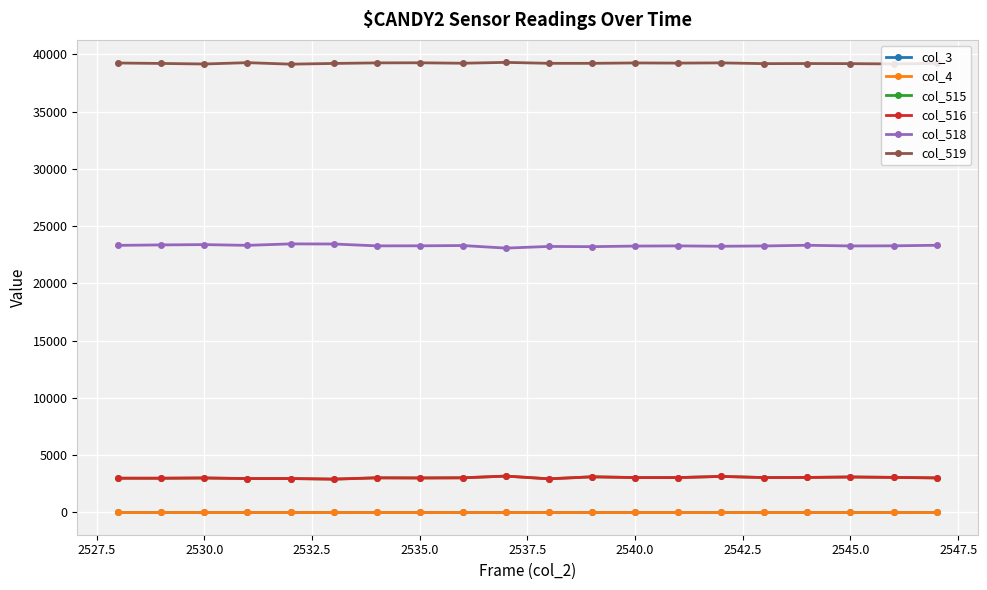

Is this an area chart (filled region under the line)?

No